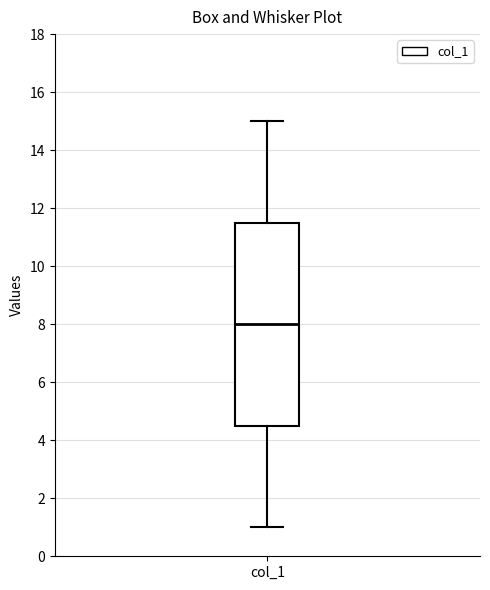

Where is the lower edge of the box for col_1 on the y-axis? The values are not printed on the chart, so give them approximately, as read against the axis.

4.6